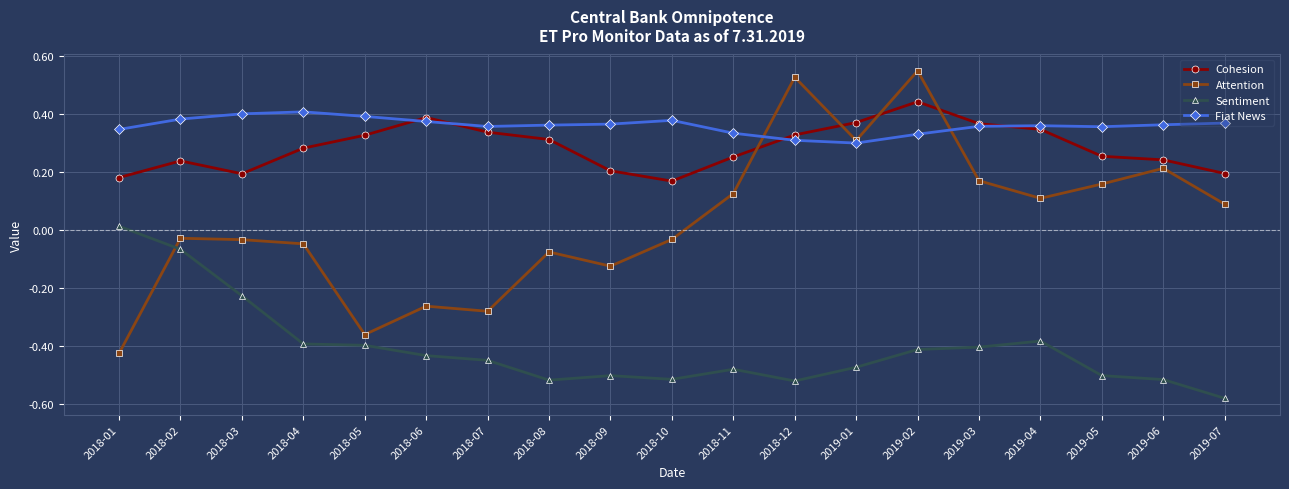

The Attention series shows -0.1 at 2018-02. True or false?

False